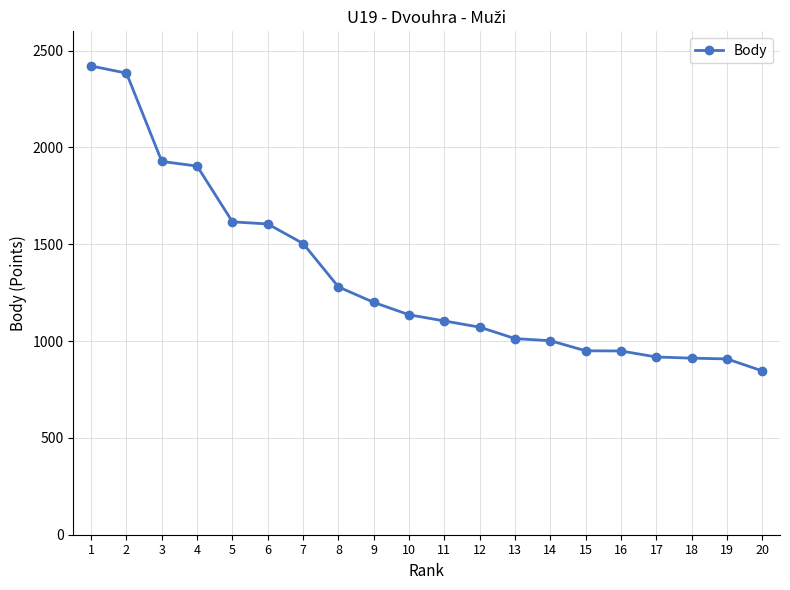

Does the chart have visible grid lines?

Yes